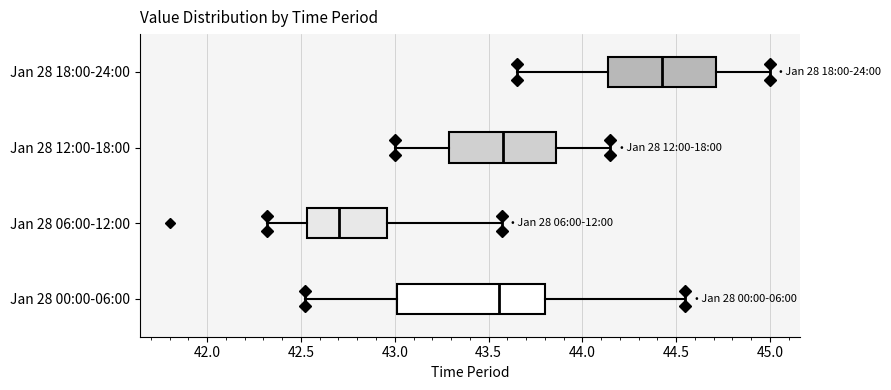

Which box has the furthest to the left median line?

Jan 28 06:00-12:00